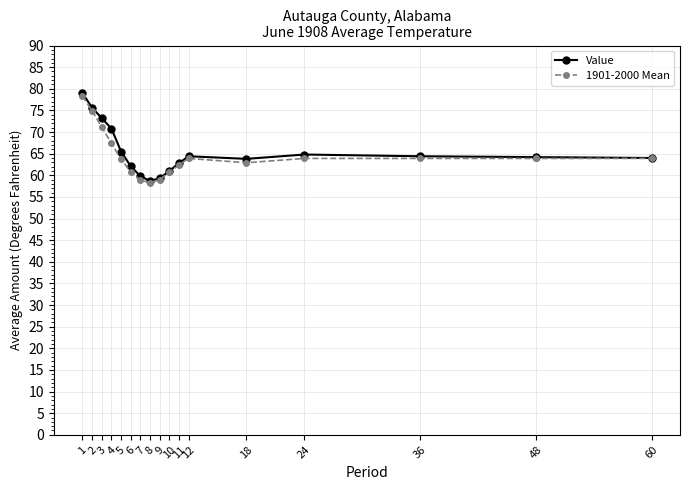

Which series has the largest range (max minus min)?

Value